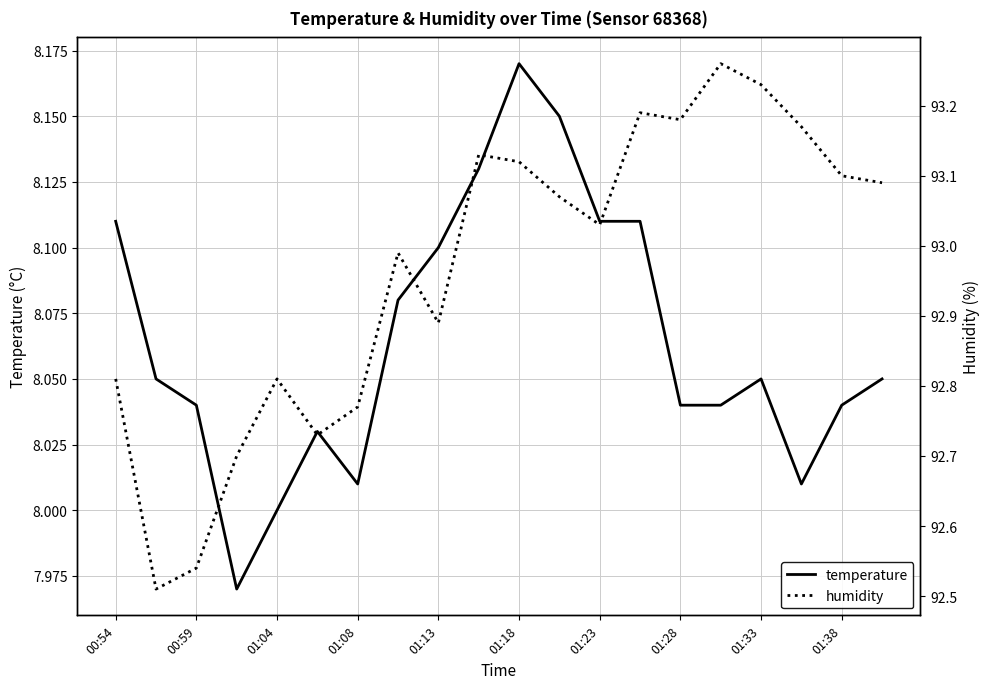

Rank the series at 00:54 from highest to lowest value.

humidity, temperature